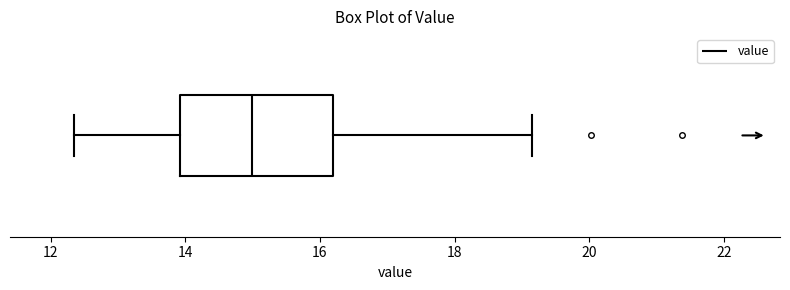

Transcribe this box plot: give where the median line is, the range the box spans, and where the two whiskers end, as read against the x-axis. The values are not printed on the chart, so give them approximately, as read against the axis.

median 15.0, box 14.0 to 16.2, whiskers 12.4 to 19.2